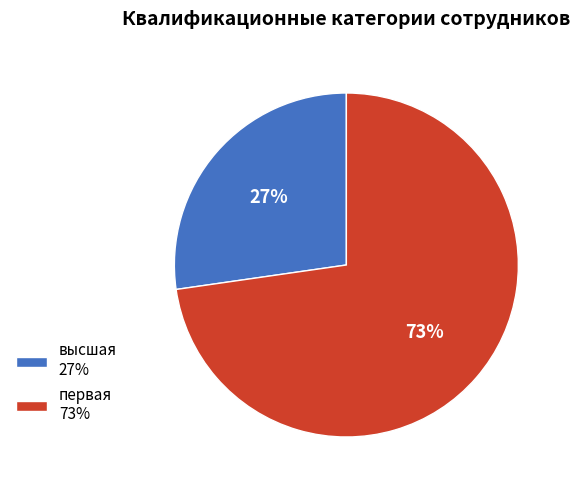

Approximately how many times larger is the value at первая compared to высшая?

2.7